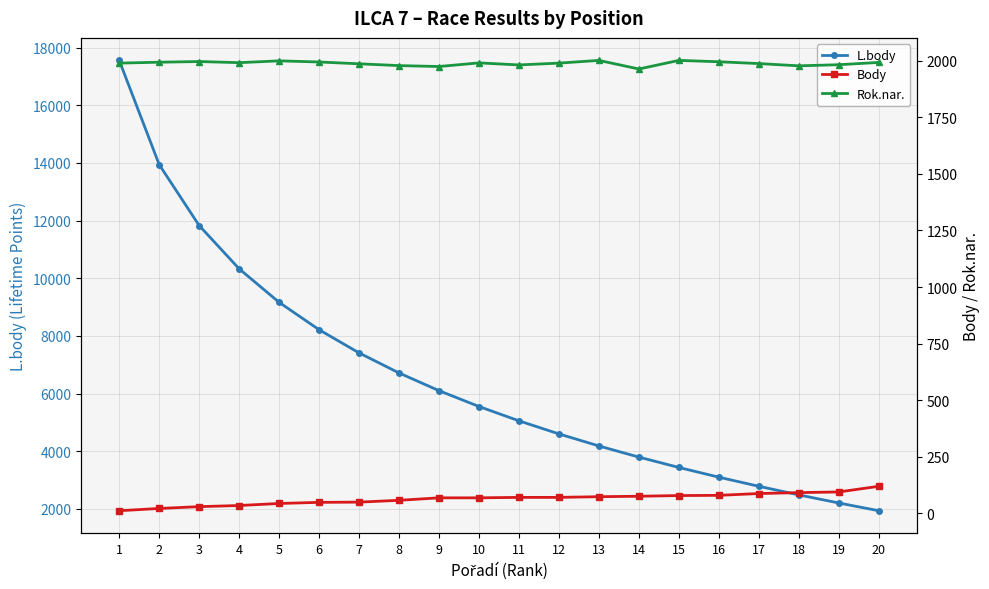

True or false: L.body and Body intersect in this chart.

False